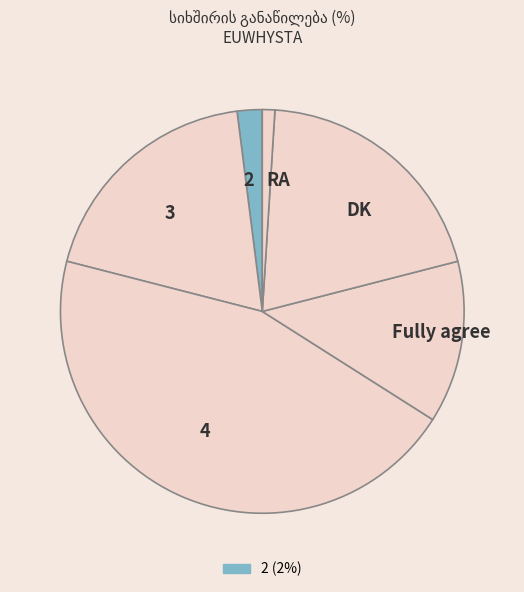

The 4 slice represents 59% of the pie. True or false?

False